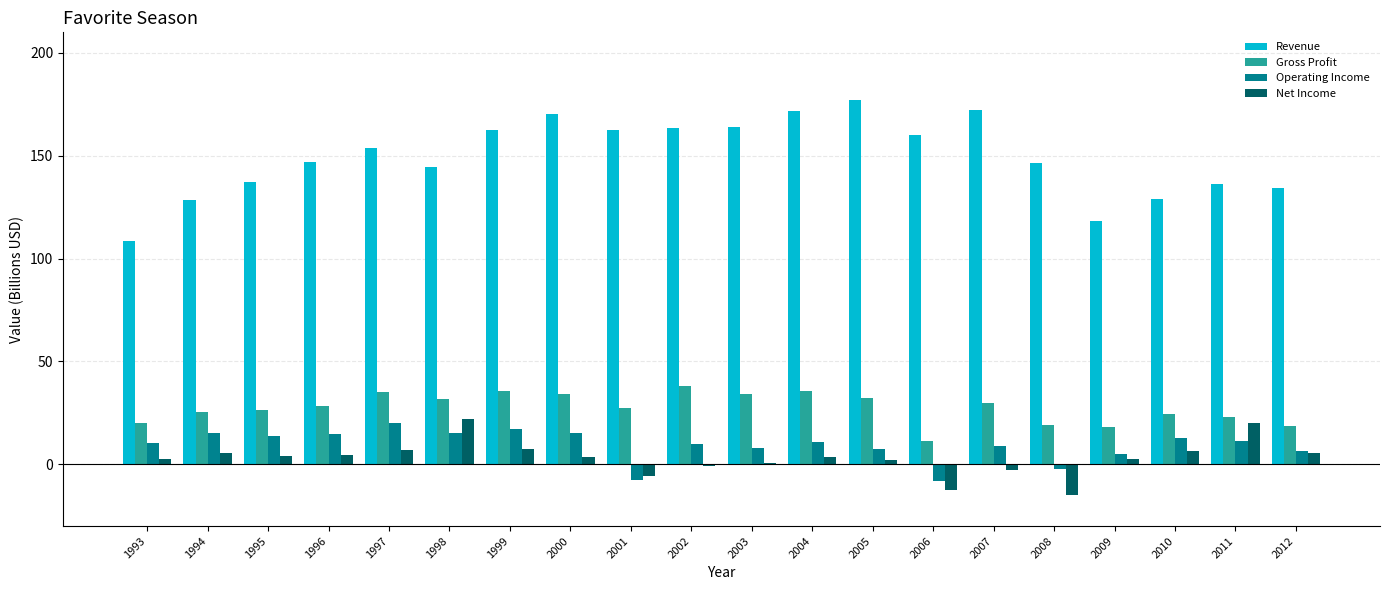

Is the value of Gross Profit at 2006 greater than the value of Net Income at 2011?

No